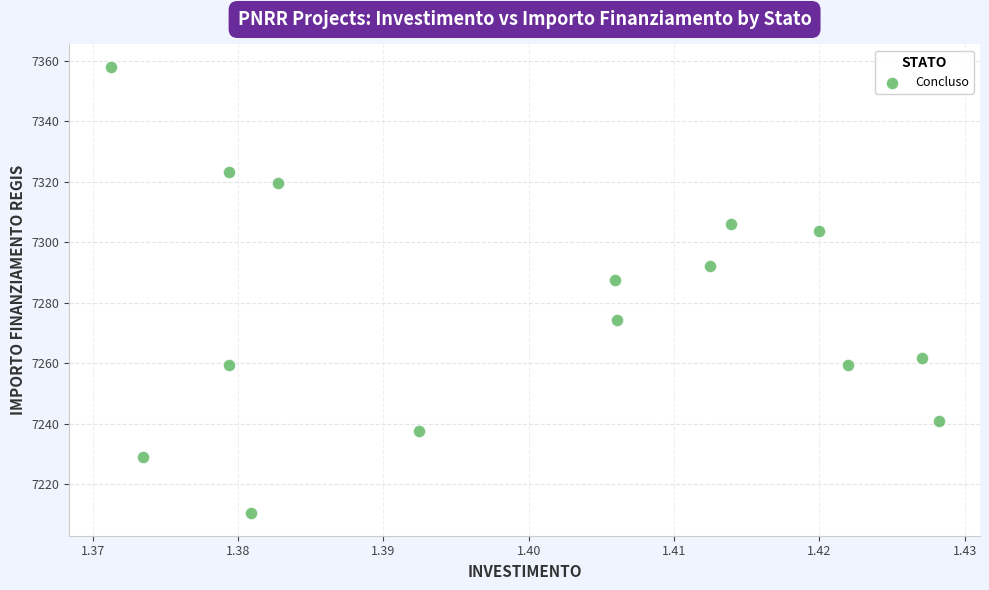

What Y value in the scatter plot is closest to 7284?

7287.4